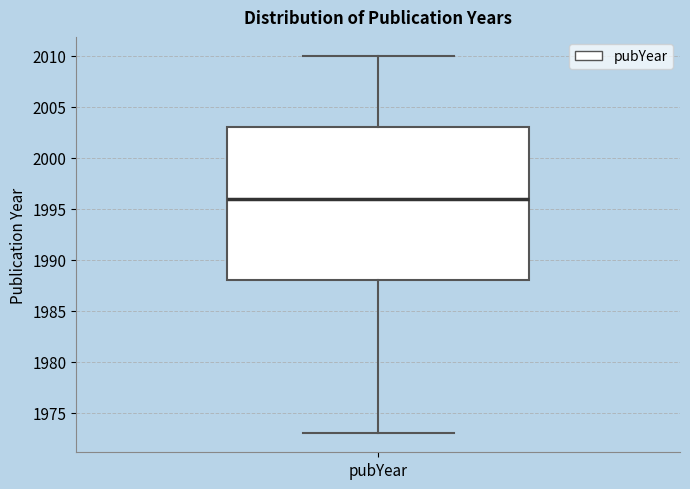

Where is the upper edge of the box for pubYear on the y-axis? The values are not printed on the chart, so give them approximately, as read against the axis.

2003